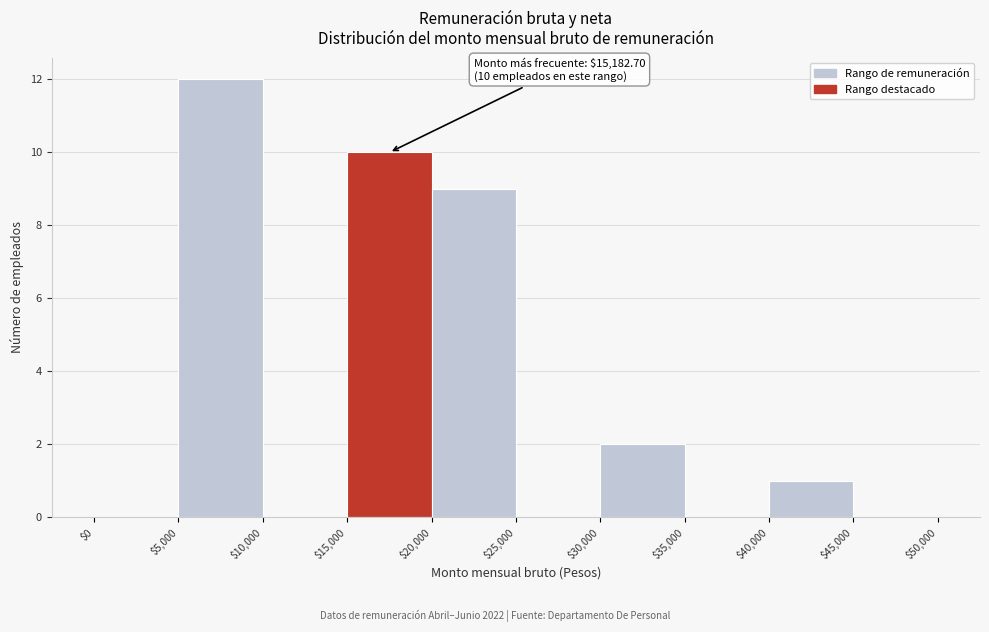

Which range on the x-axis has the tallest bar?

$5,000 to $10,000